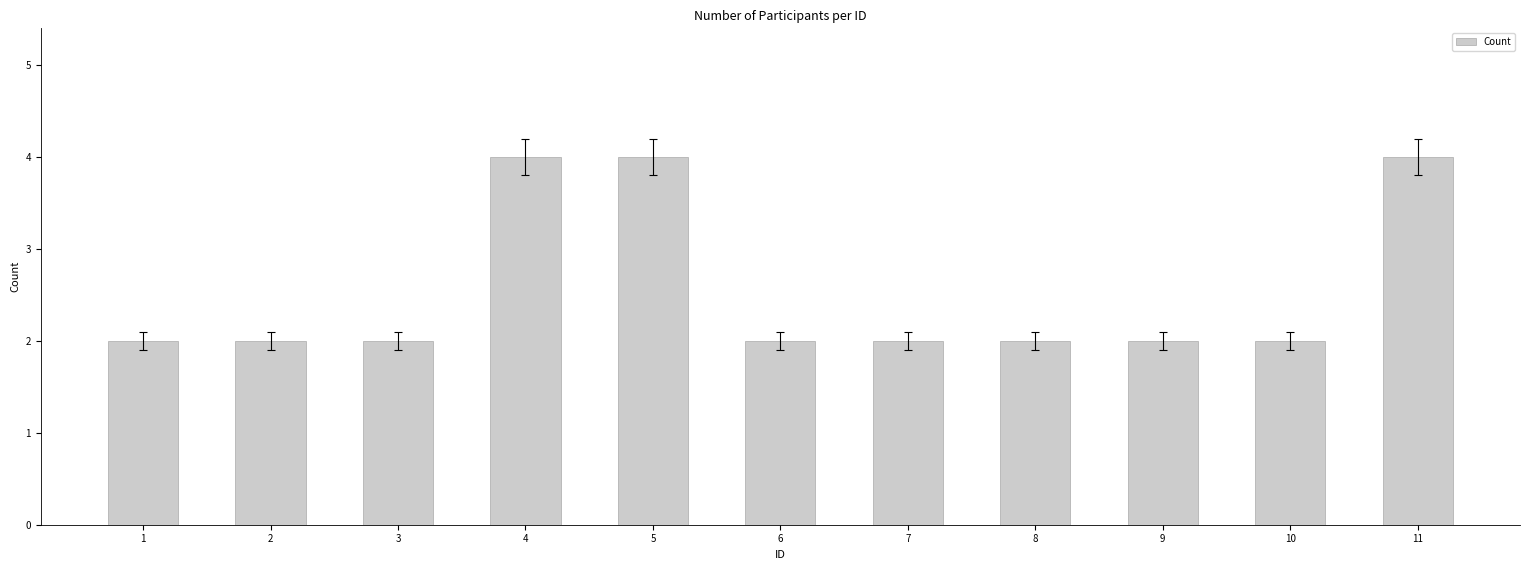

True or false: the data shows 1 at 2.

False